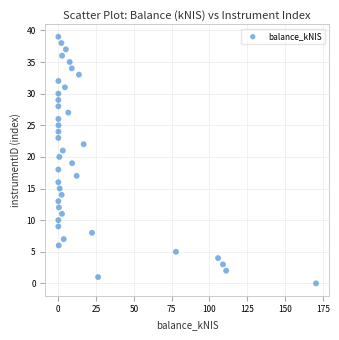

What is the range of Y values (max minus min)?

39